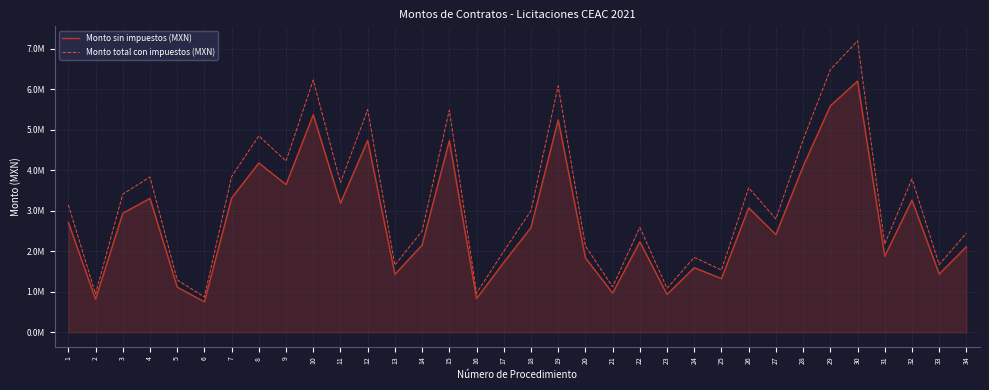

What are all the series names shown in the legend?

Monto sin impuestos (MXN), Monto total con impuestos (MXN)